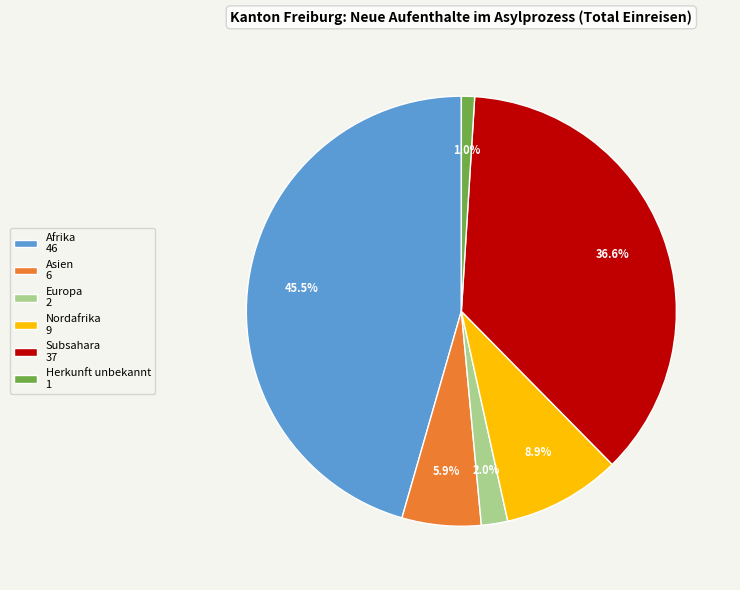

To the nearest percent, what is the average slice percentage?

17%